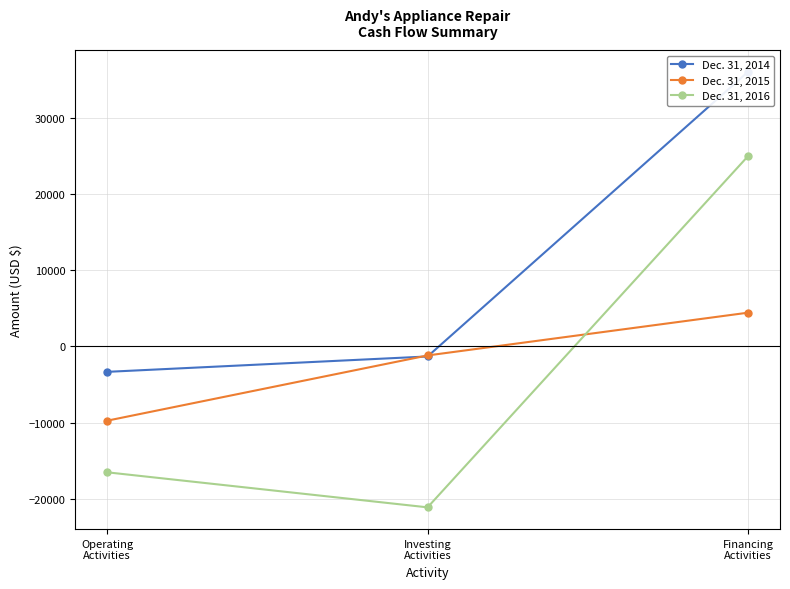

What is the label of the 2nd point from the right?

Investing
Activities